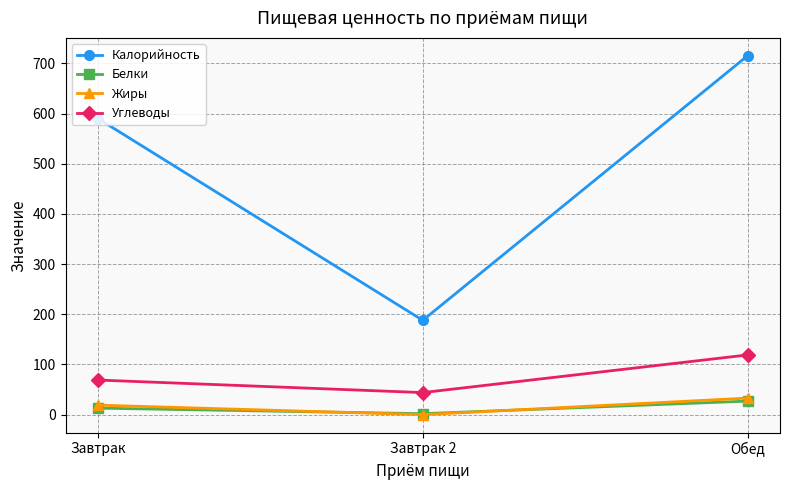

Is it true that Углеводы equals 182 at Обед?

False